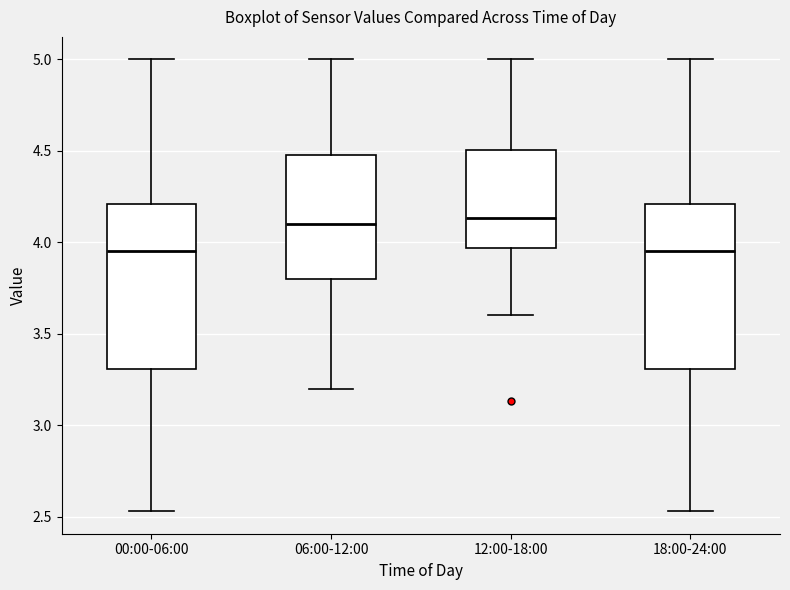

Reading left to right, read every box against the y-axis: the position of its median line, the range the box covers, and the ends of its whiskers. The values are not printed on the chart, so give them approximately, as read against the axis.

00:00-06:00: median 3.95, box 3.30 to 4.20, whiskers 2.55 to 5.00
06:00-12:00: median 4.10, box 3.80 to 4.50, whiskers 3.20 to 5.00
12:00-18:00: median 4.15, box 3.95 to 4.50, whiskers 3.60 to 5.00
18:00-24:00: median 3.95, box 3.30 to 4.20, whiskers 2.55 to 5.00